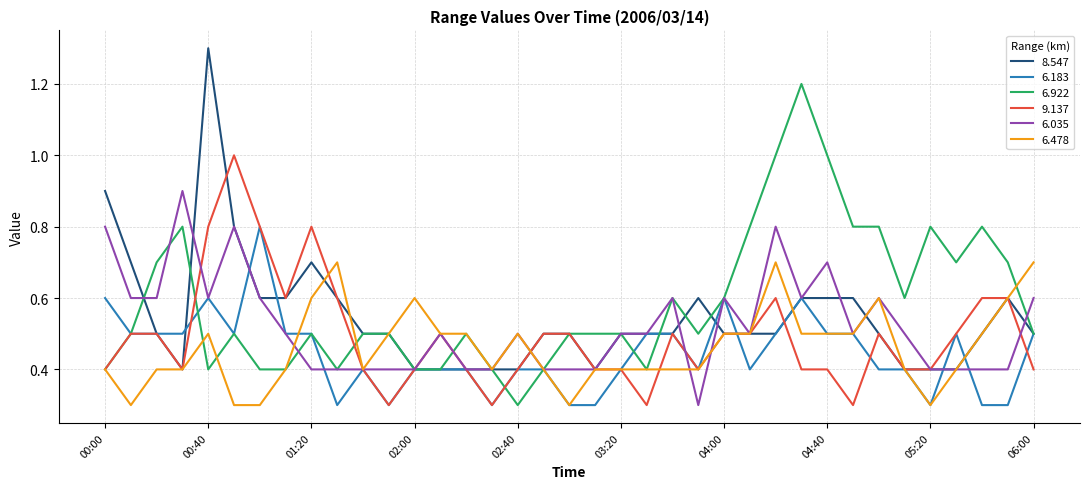

What is the maximum value shown in the chart?

1.3